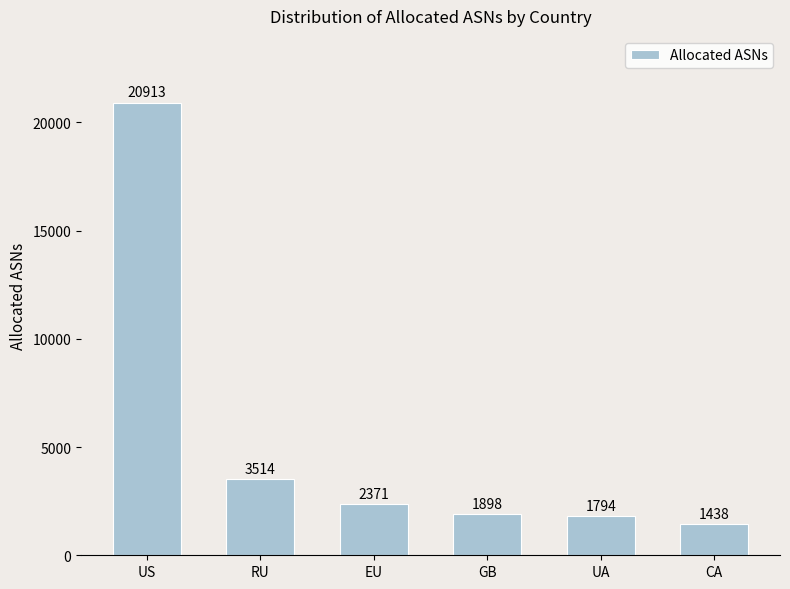

Is it true that the value at US is 20913?

True